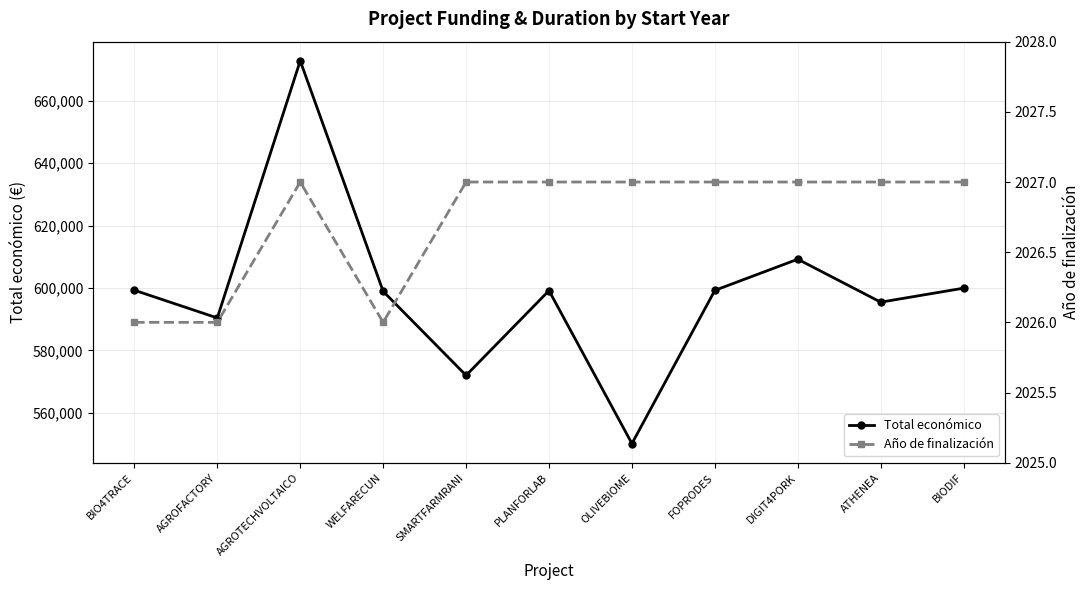

What is the label of the 4th point from the right?

FOPRODES